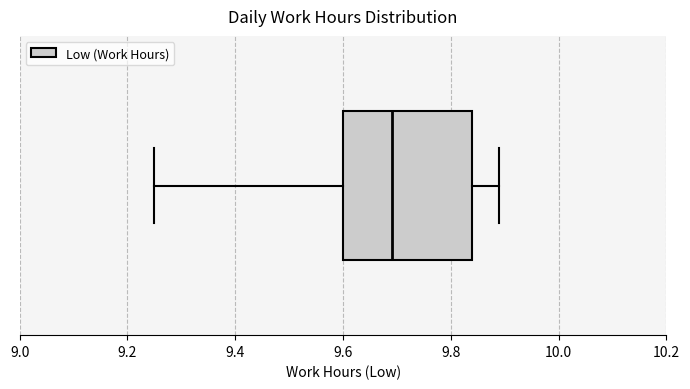

Where does the left whisker of the box end on the x-axis? The values are not printed on the chart, so give them approximately, as read against the axis.

9.26